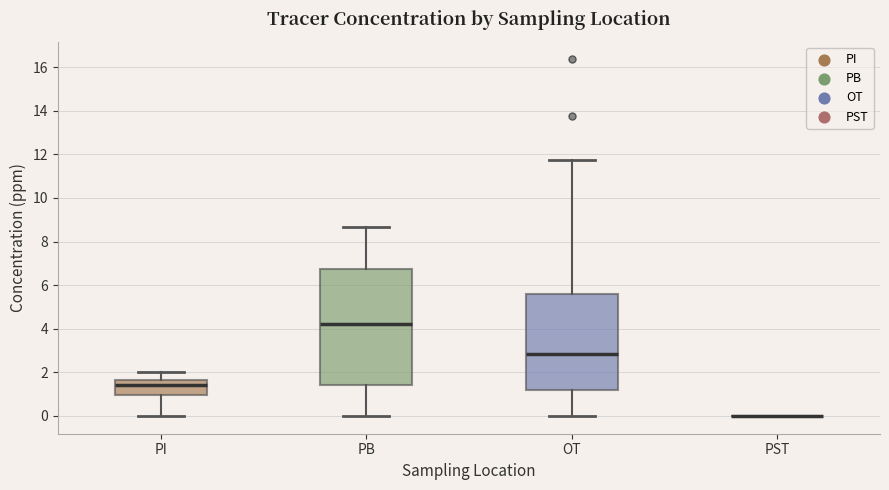

Where is the lower edge of the box for PI on the y-axis? The values are not printed on the chart, so give them approximately, as read against the axis.

1.0